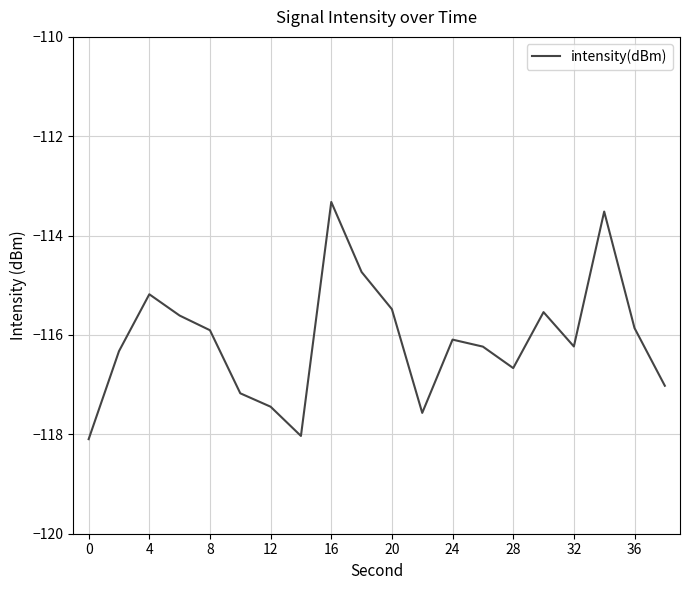

What is the difference between the maximum and minimum values?

4.8